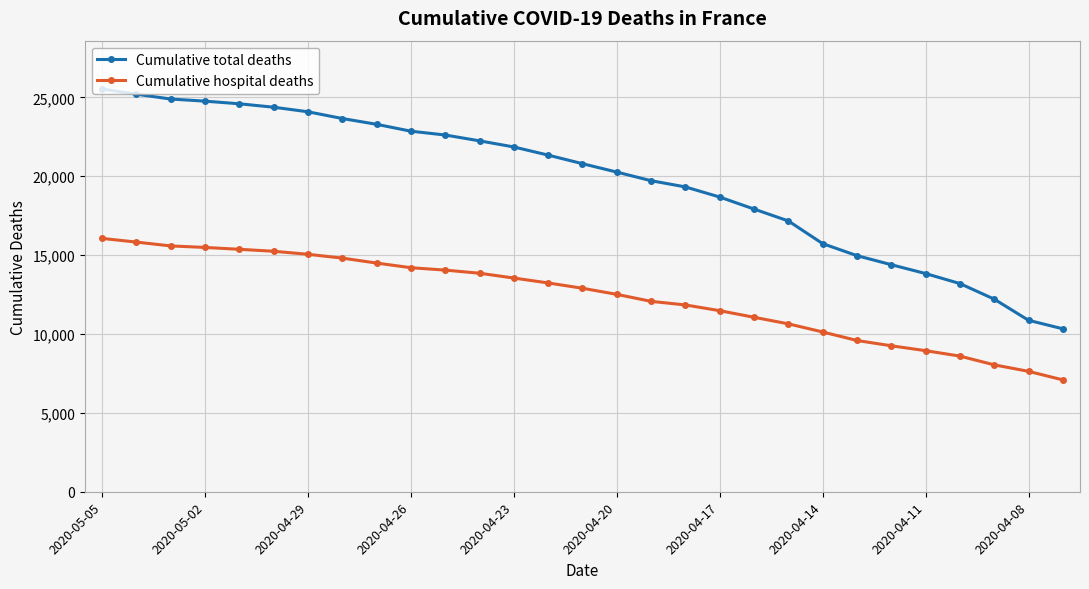

What is the value of the Cumulative total deaths point at the 10th from the left?

22856